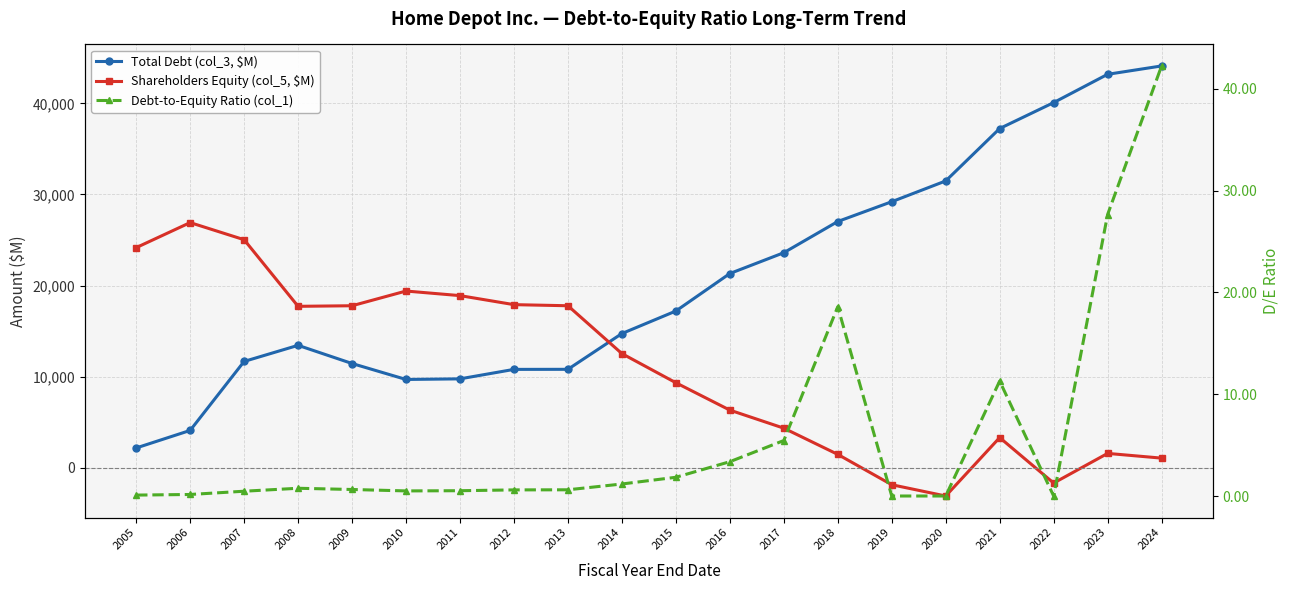

Where is Debt-to-Equity Ratio (col_1) nearest to the value 21?

2018